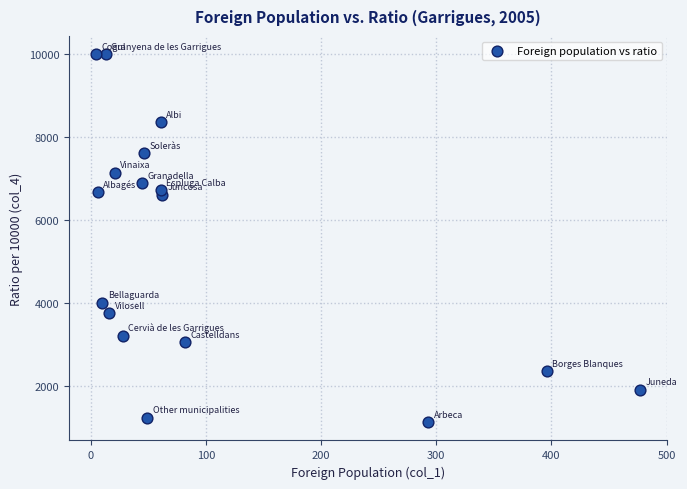

What is the range of Y values (max minus min)?

8874